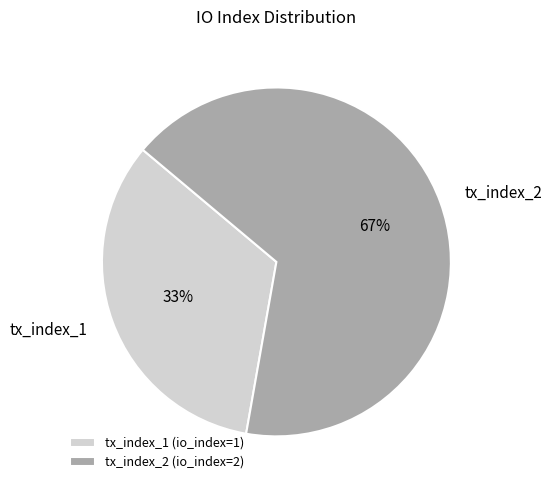

How many slices are in this pie chart?

2